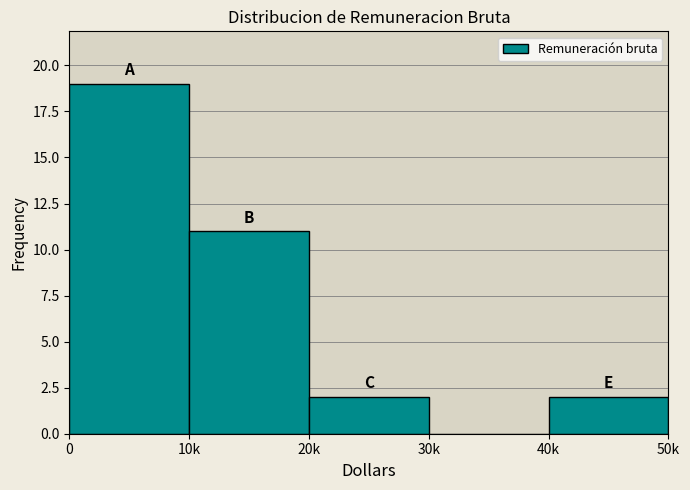

Reading left to right, extract all data points from this chart.

0=19	10k=11	20k=2	30k=0	40k=2